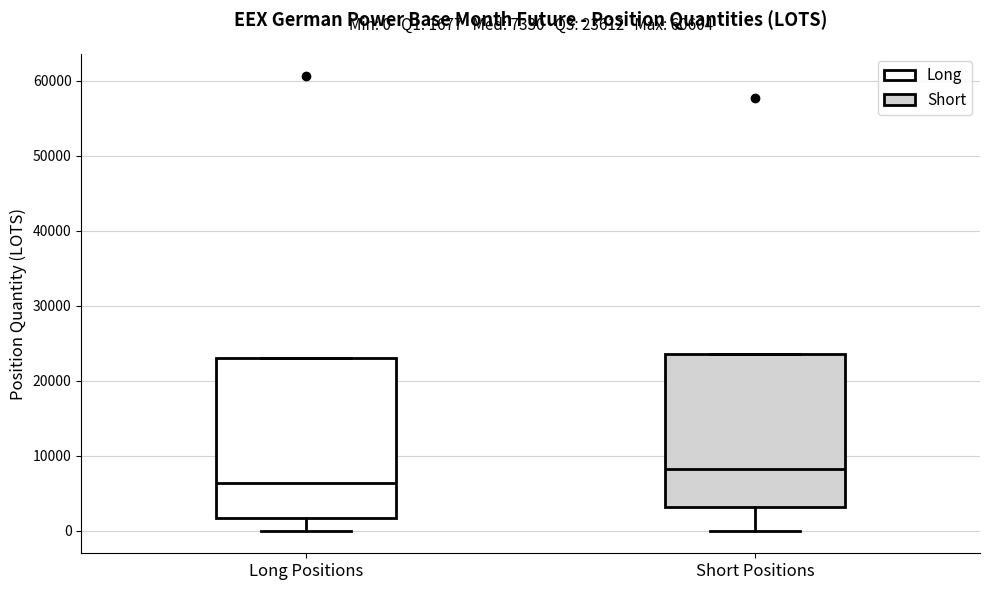

Which box's median line is the highest?

Short Positions